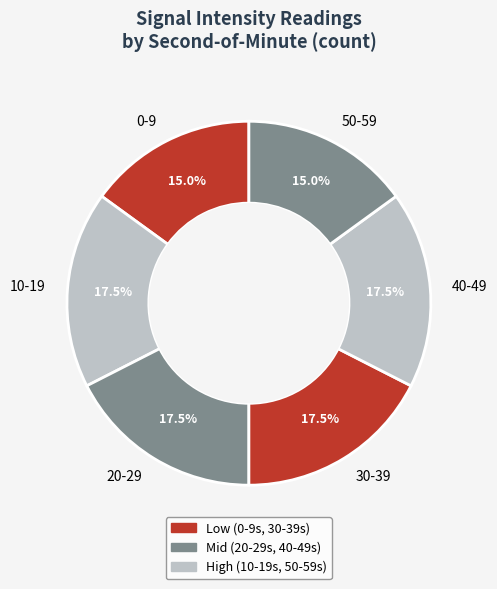

Does any single category account for the majority?

No